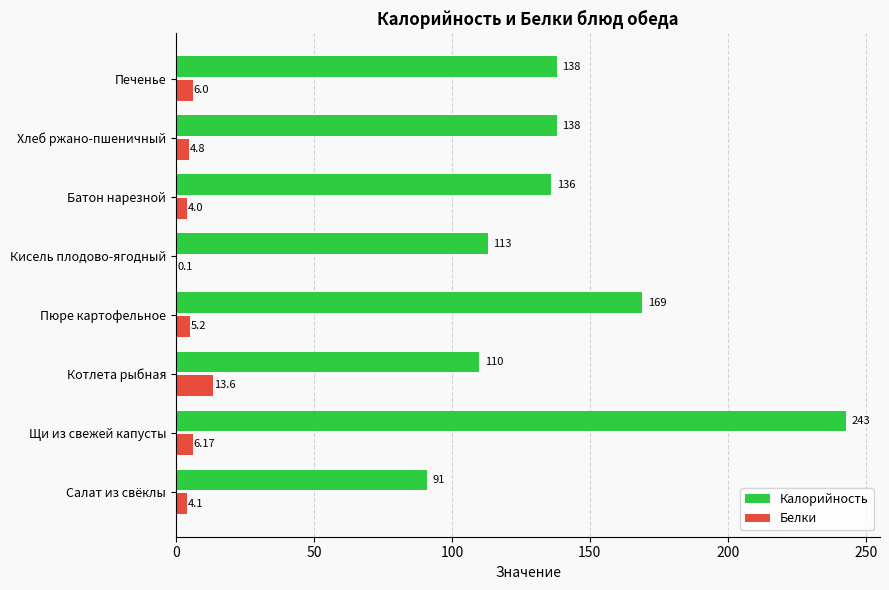

How many categories are shown in the chart?

8